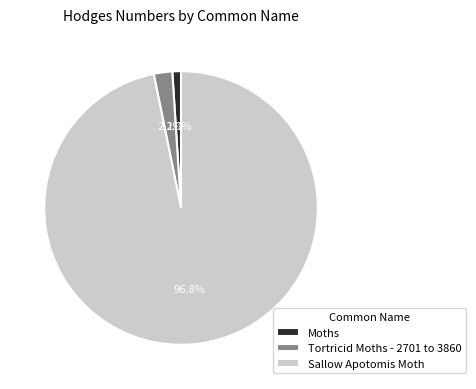

How many segments does this pie chart have?

3